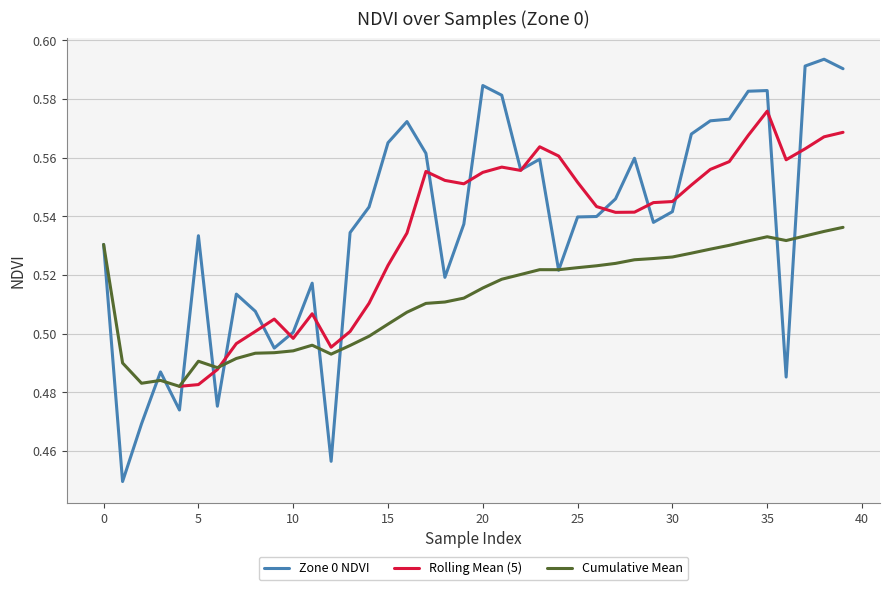

Which label corresponds to the smallest value in the chart?

1